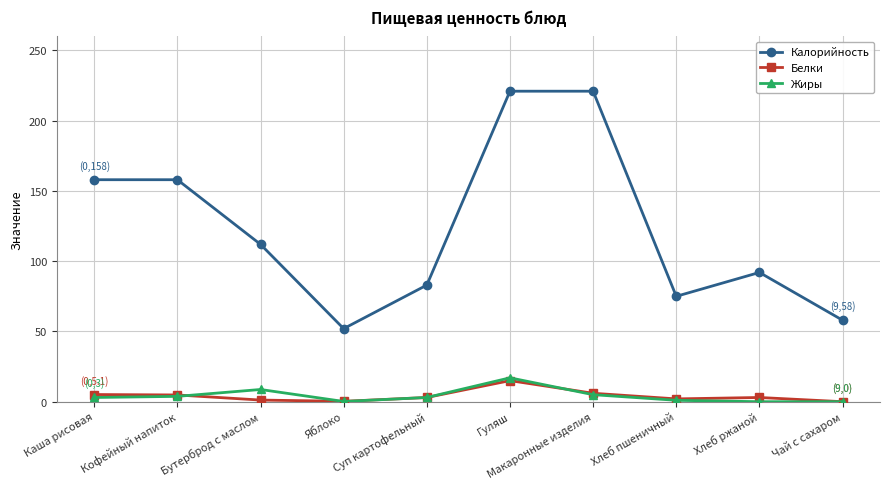

True or false: Жиры and Калорийность intersect in this chart.

False